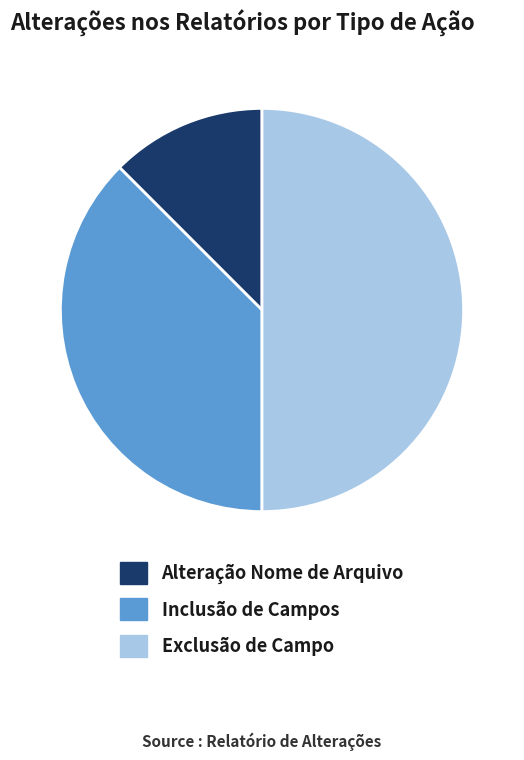

Count the number of slices in the pie.

3